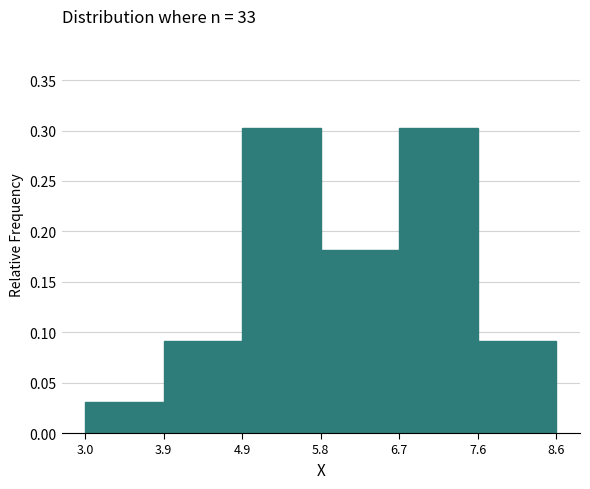

How tall is the bar that spans 7.6 to 8.6 on the x-axis? The values are not printed on the chart, so give them approximately, as read against the axis.

0.090